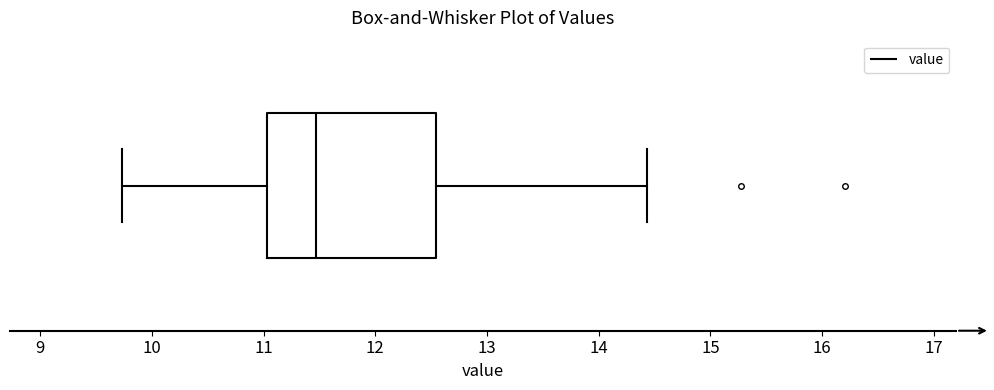

Read this box plot against the x-axis: the position of the median line, the range covered by the box, and the ends of both whiskers. The values are not printed on the chart, so give them approximately, as read against the axis.

median 11.5, box 11.0 to 12.5, whiskers 9.7 to 14.4